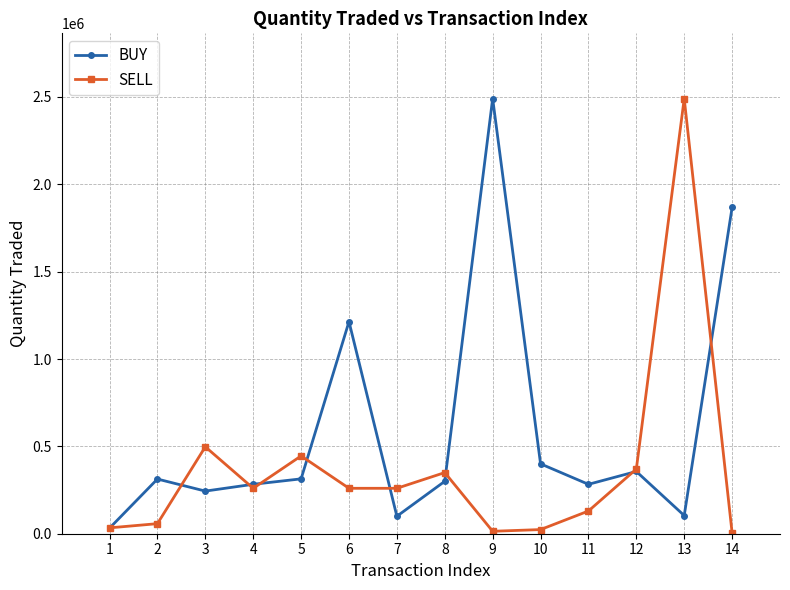

At how many categories does at least one series exceed 1320816?

3